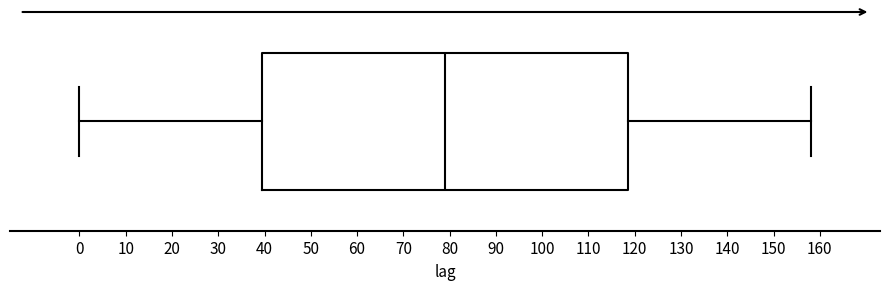

Transcribe this box plot: give where the median line is, the range the box spans, and where the two whiskers end, as read against the x-axis. The values are not printed on the chart, so give them approximately, as read against the axis.

median 79, box 40 to 119, whiskers 0 to 158